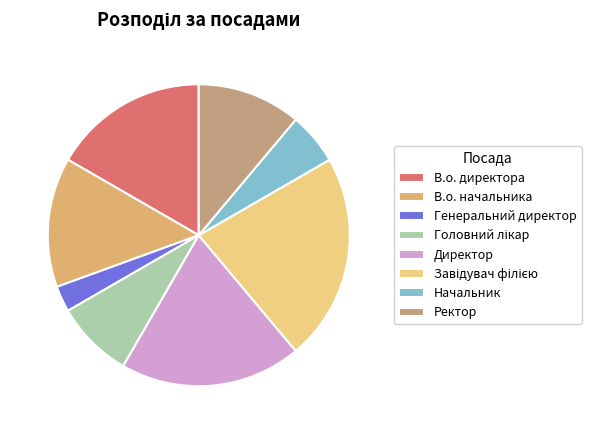

How many slices are in this pie chart?

8